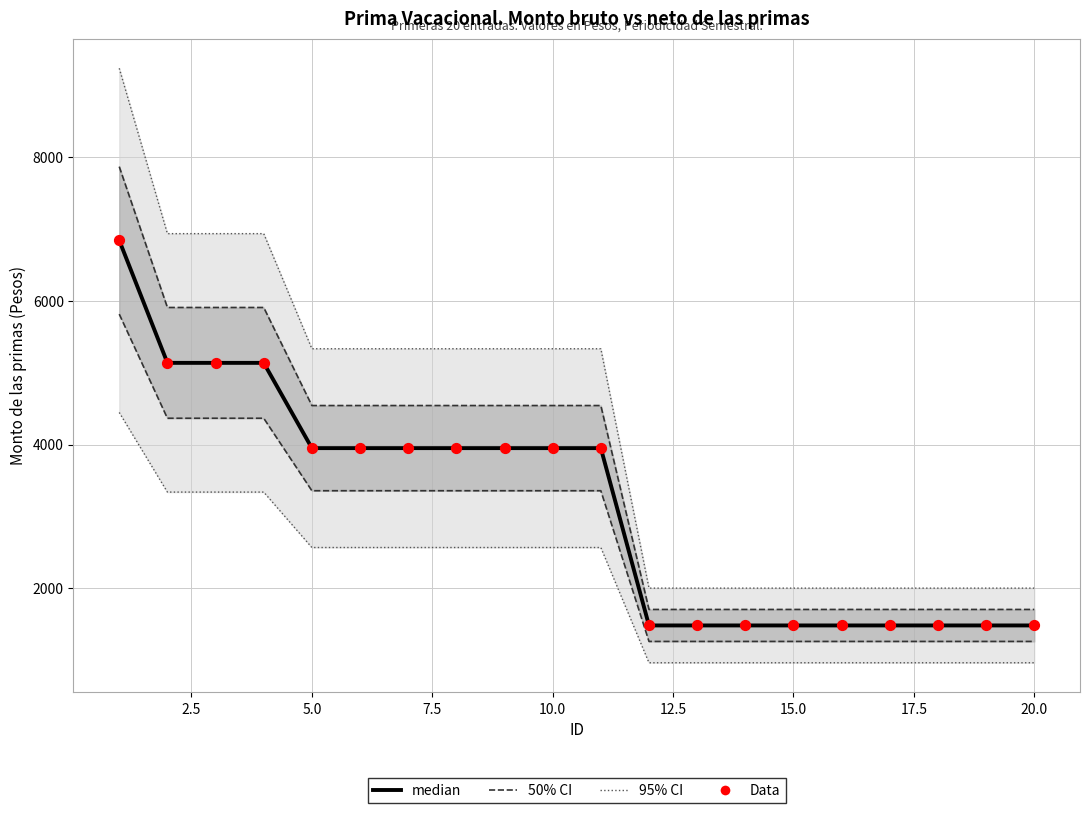

At how many categories does at least one series exceed 2748?

11